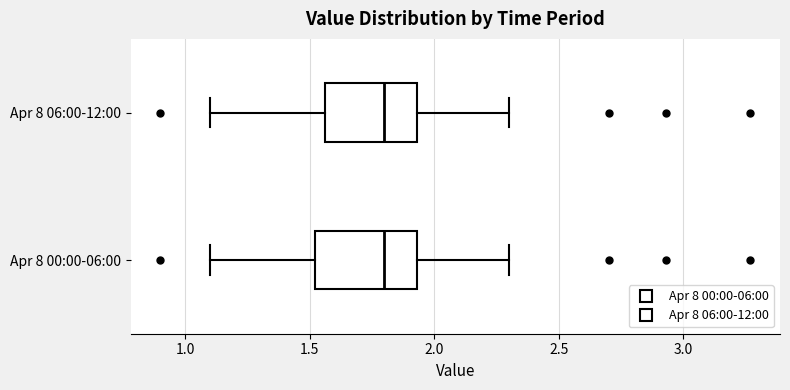

Reading bottom to top, transcribe this box plot: for each box, give where its median line is, the range the box spans, and where its two whiskers end, as read against the x-axis. The values are not printed on the chart, so give them approximately, as read against the axis.

Apr 8 00:00-06:00: median 1.80, box 1.50 to 1.95, whiskers 1.10 to 2.30
Apr 8 06:00-12:00: median 1.80, box 1.55 to 1.95, whiskers 1.10 to 2.30